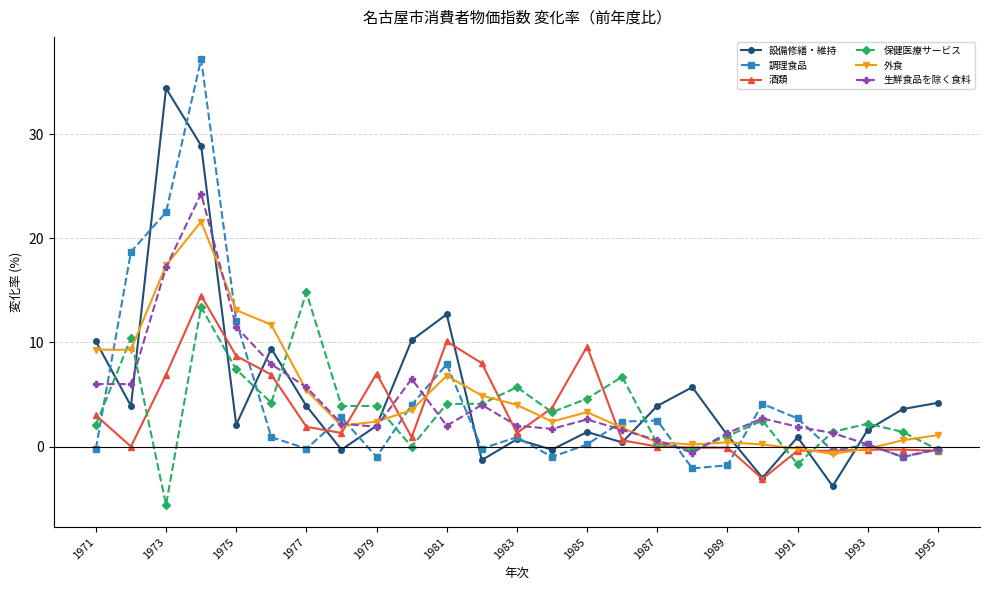

True or false: 保健医療サービス has more than 0 interior local peaks.

True